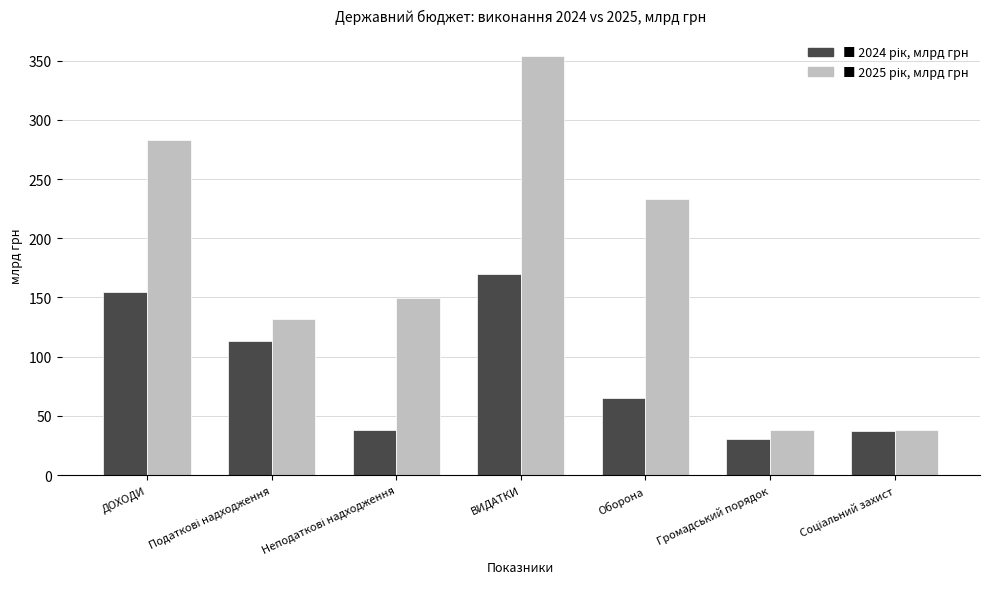

At which category is the sum across all series the highest?

ВИДАТКИ